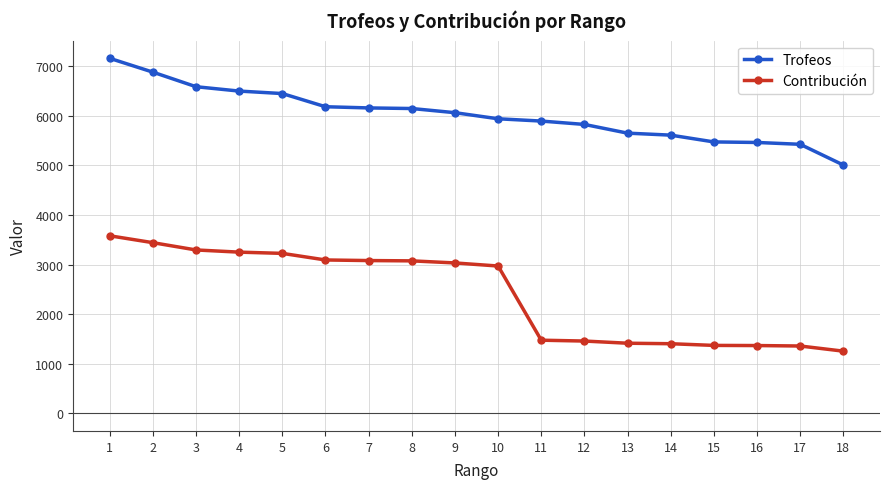

Which series has the largest range (max minus min)?

Contribución